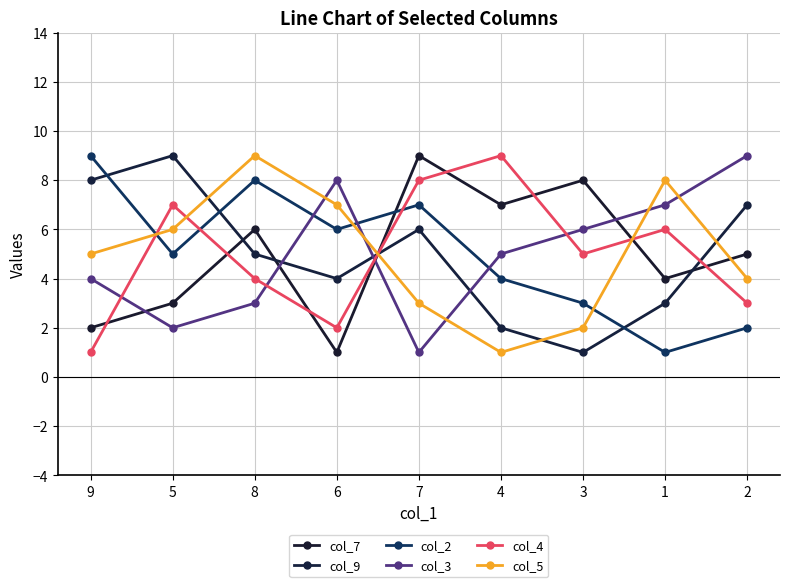

What is the minimum value shown in the chart?

1